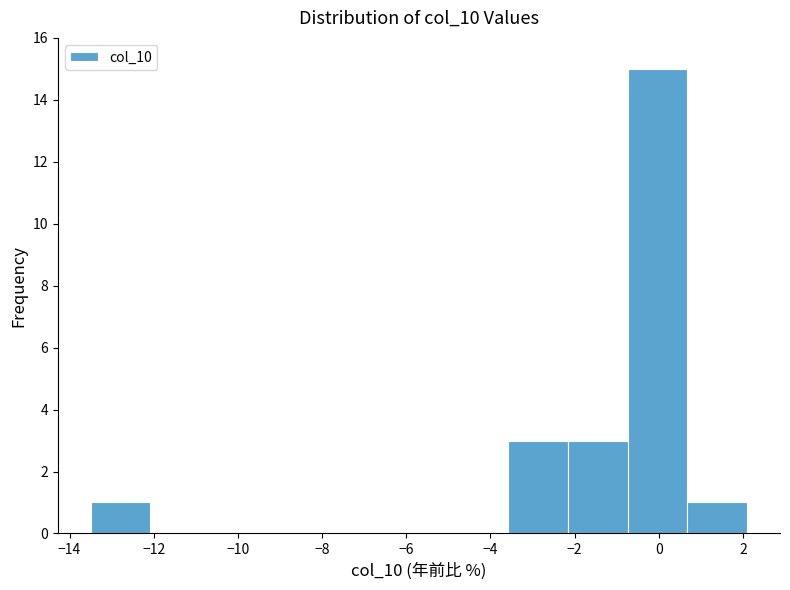

Reading left to right, list every bar in this chart as the range it spans on the x-axis followed by its height. Neither the bar edges nor the heights are printed on the chart, so give them approximately, as read against the axes.

-13.4 to -12.0: 1
-12.0 to -10.6: 0
-10.6 to -9.2: 0
-9.2 to -7.8: 0
-7.8 to -6.4: 0
-6.4 to -5.0: 0
-5.0 to -3.6: 0
-3.6 to -2.2: 3
-2.2 to -0.8: 3
-0.8 to 0.6: 15
0.6 to 2.2: 1